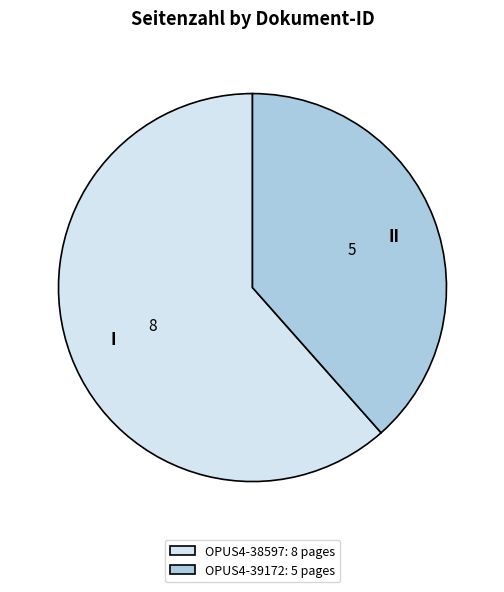

Which category has the smallest portion of the pie?

OPUS4-39172